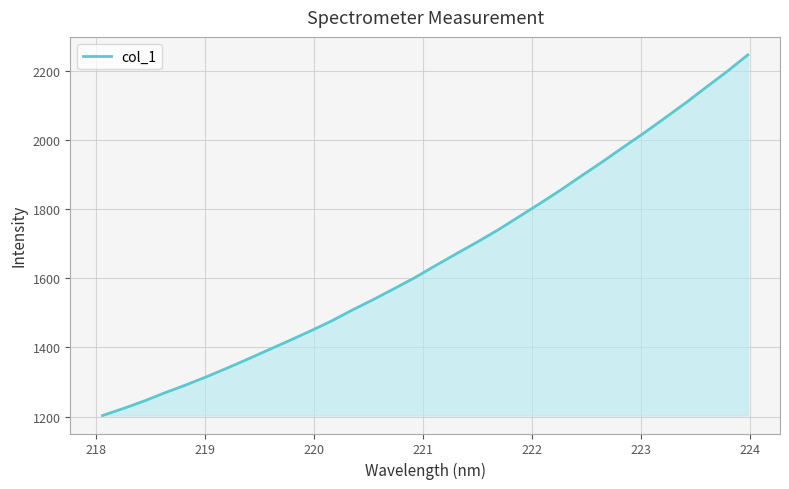

How many distinct data groups are displayed?

1